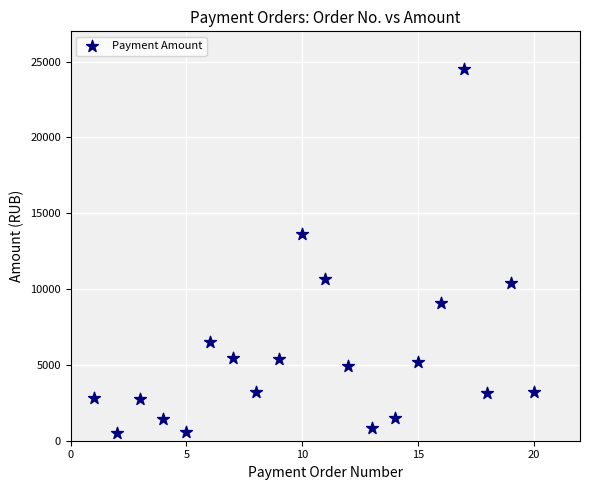

What Y value in the scatter plot is closest to 12531?

13624.6